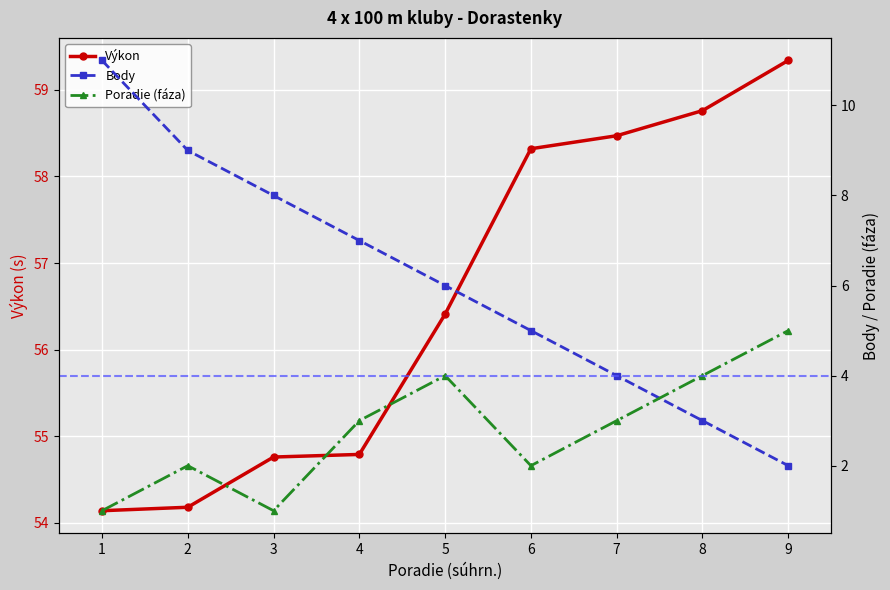

What is the value of the Výkon point at the 7th from the left?

58.5